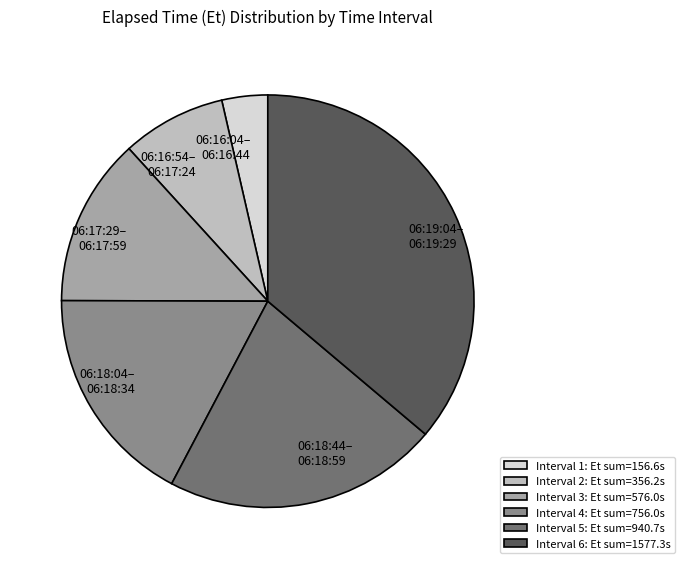

Count the number of slices in the pie.

6